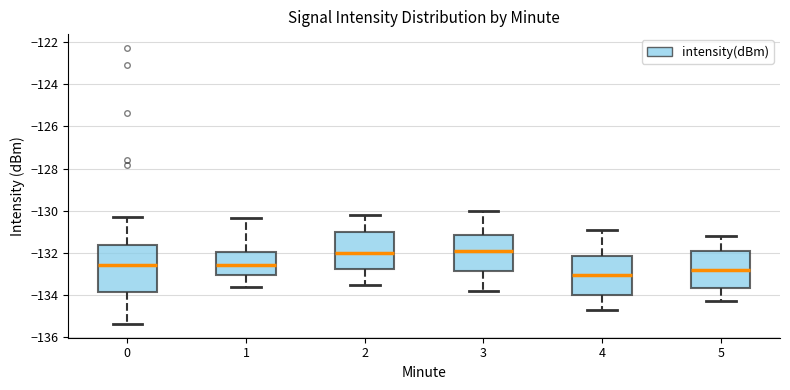

Reading left to right, transcribe this box plot: for each box, give where its median line is, the range the box spans, and where its two whiskers end, as read against the y-axis. The values are not printed on the chart, so give them approximately, as read against the axis.

0: median -132.6, box -133.8 to -131.6, whiskers -135.4 to -130.4
1: median -132.6, box -133.0 to -132.0, whiskers -133.6 to -130.4
2: median -132.0, box -132.8 to -131.0, whiskers -133.4 to -130.2
3: median -131.8, box -132.8 to -131.2, whiskers -133.8 to -130.0
4: median -133.0, box -134.0 to -132.2, whiskers -134.6 to -130.8
5: median -132.8, box -133.6 to -132.0, whiskers -134.2 to -131.2